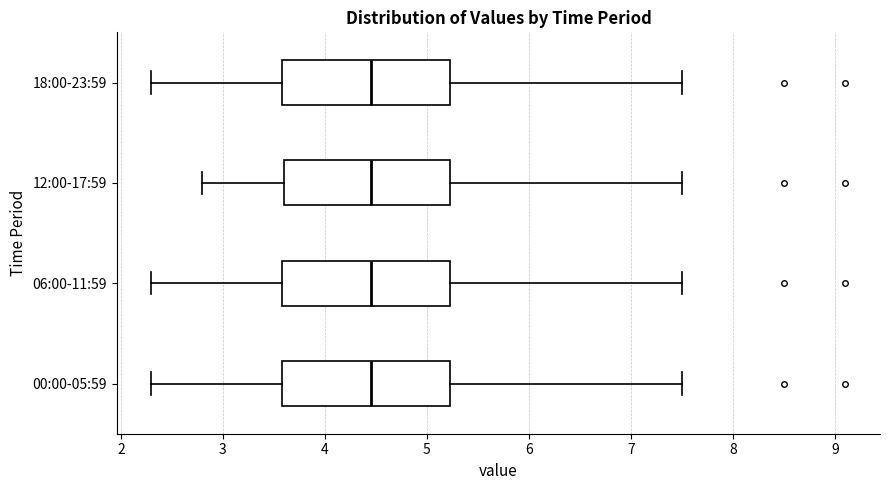

Reading bottom to top, transcribe this box plot: for each box, give where its median line is, the range the box spans, and where its two whiskers end, as read against the x-axis. The values are not printed on the chart, so give them approximately, as read against the axis.

00:00-05:59: median 4.5, box 3.6 to 5.2, whiskers 2.3 to 7.5
06:00-11:59: median 4.5, box 3.6 to 5.2, whiskers 2.3 to 7.5
12:00-17:59: median 4.5, box 3.6 to 5.2, whiskers 2.8 to 7.5
18:00-23:59: median 4.5, box 3.6 to 5.2, whiskers 2.3 to 7.5